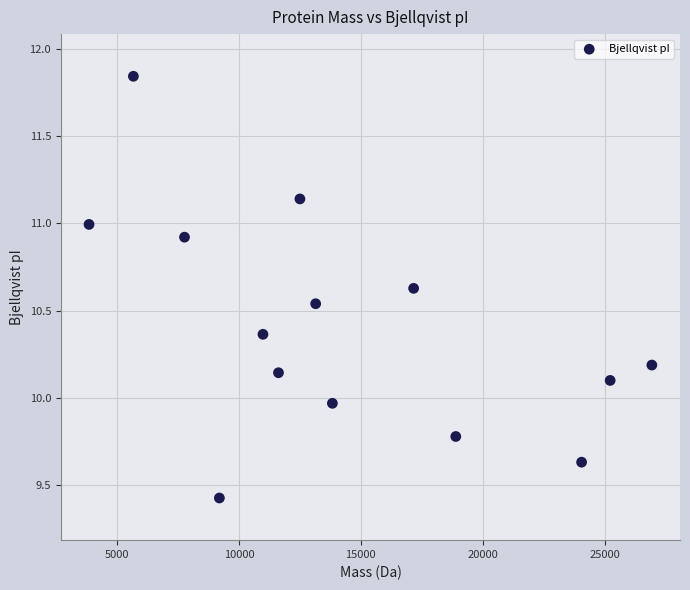

What is the range of X values (max minus min)?

23083.8